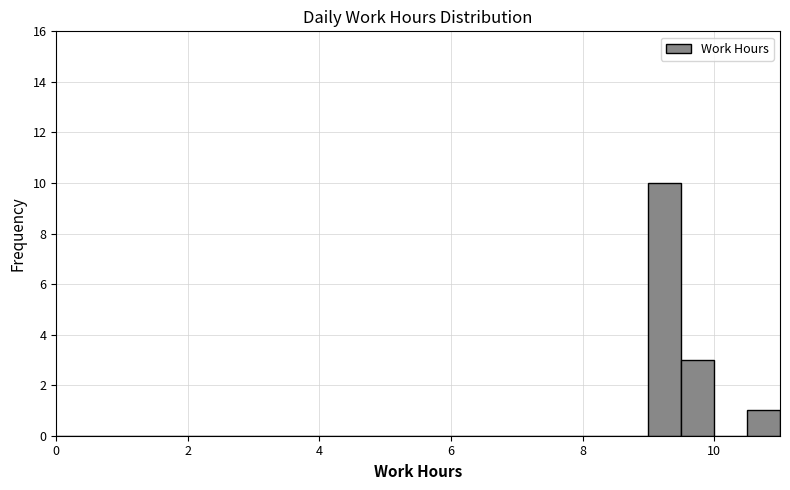

Read against the x-axis, roughly where is the centre of the tallest bar?

9.2